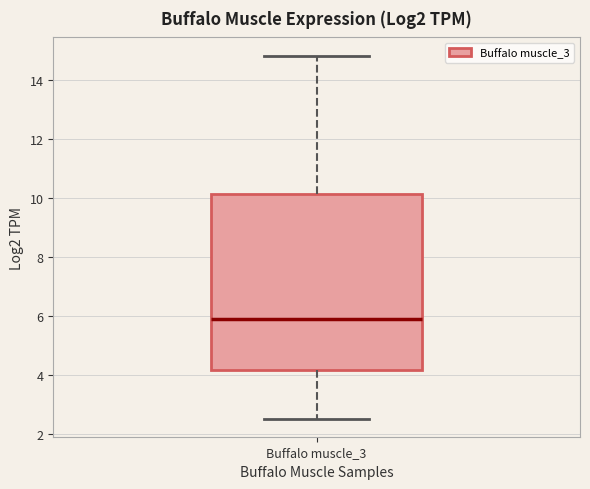

Where is the upper edge of the box for Buffalo muscle_3 on the y-axis? The values are not printed on the chart, so give them approximately, as read against the axis.

10.2